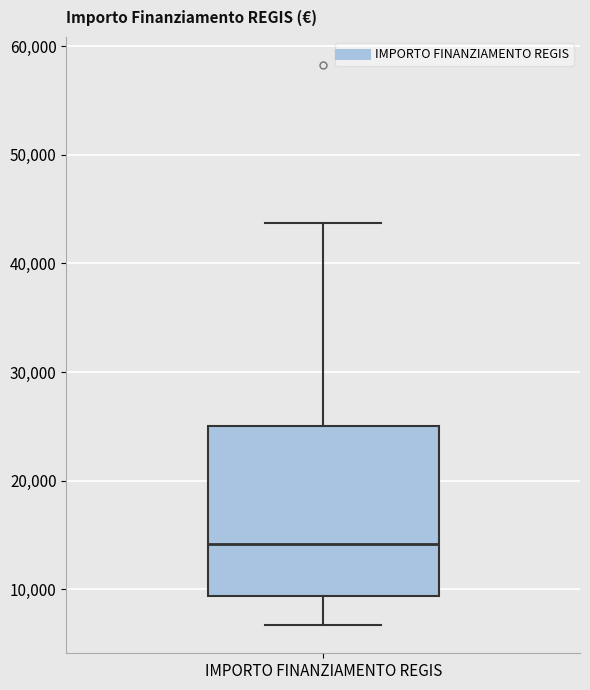

Transcribe this box plot: give where the median line is, the range the box spans, and where the two whiskers end, as read against the y-axis. The values are not printed on the chart, so give them approximately, as read against the axis.

median 14000, box 9000 to 25000, whiskers 7000 to 44000